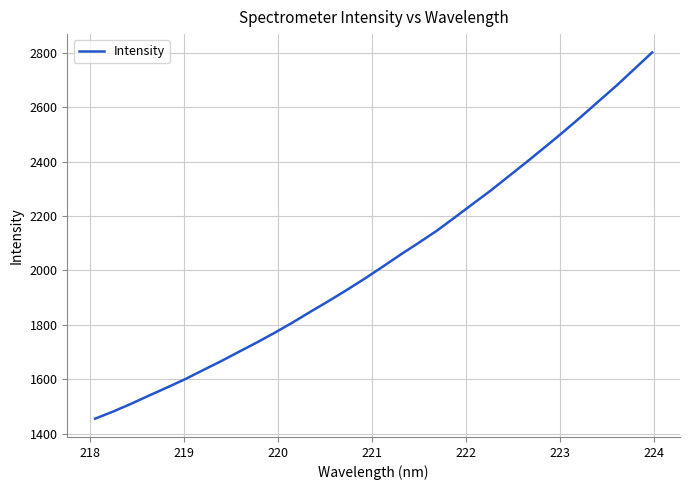

What is the sum of all values?

65272.8